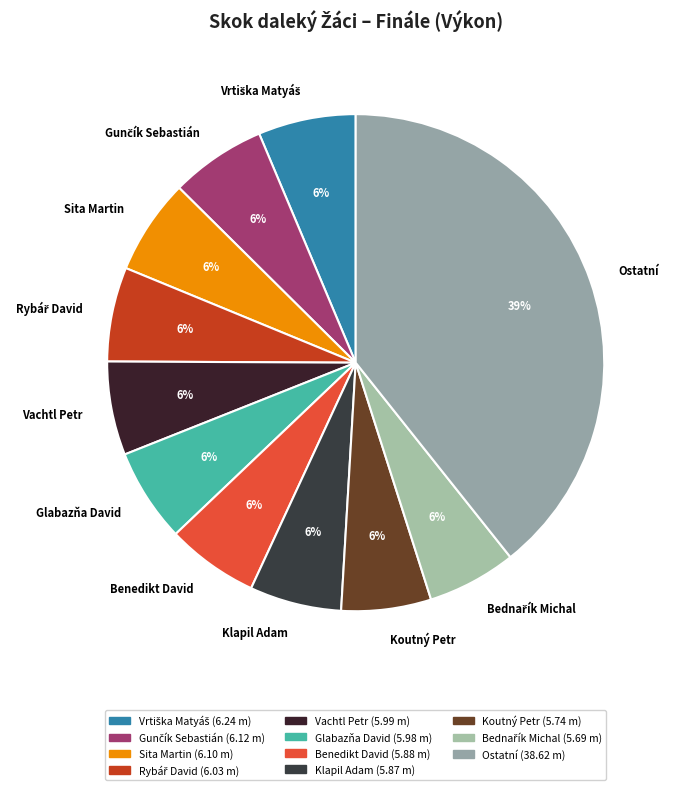

To the nearest percent, what is the combined percentage of Ostatní and Koutný Petr?

45%